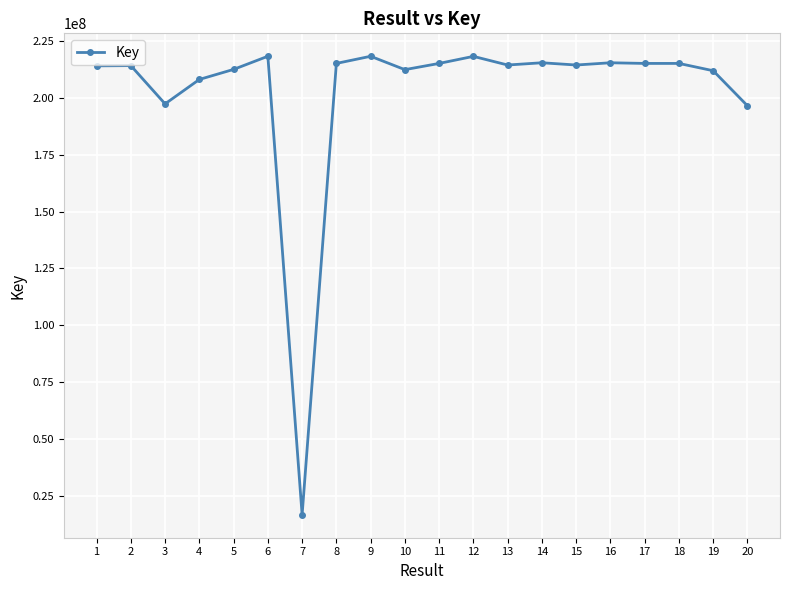

Count the number of data series in this chart.

1